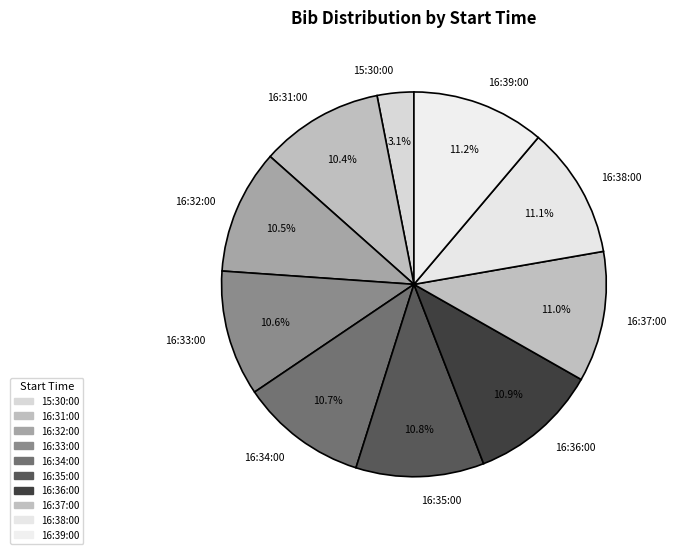

To the nearest percent, what portion does 16:34:00 represent?

11%